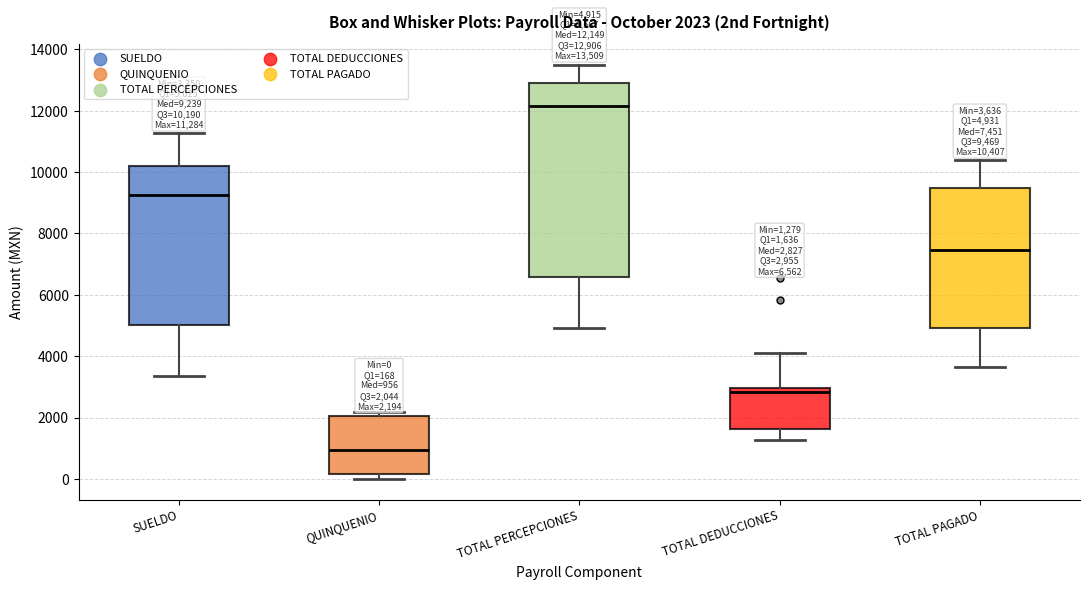

Which box is the tallest, from its lower edge to its upper edge?

TOTAL PERCEPCIONES